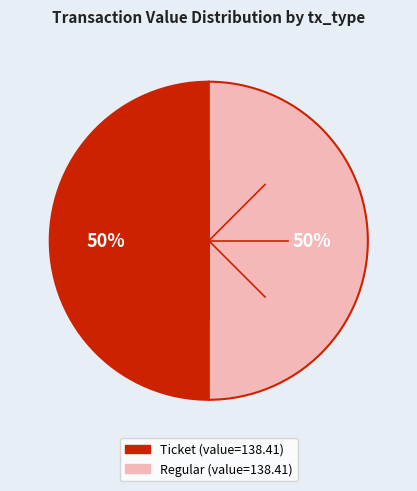

Count the number of slices in the pie.

2